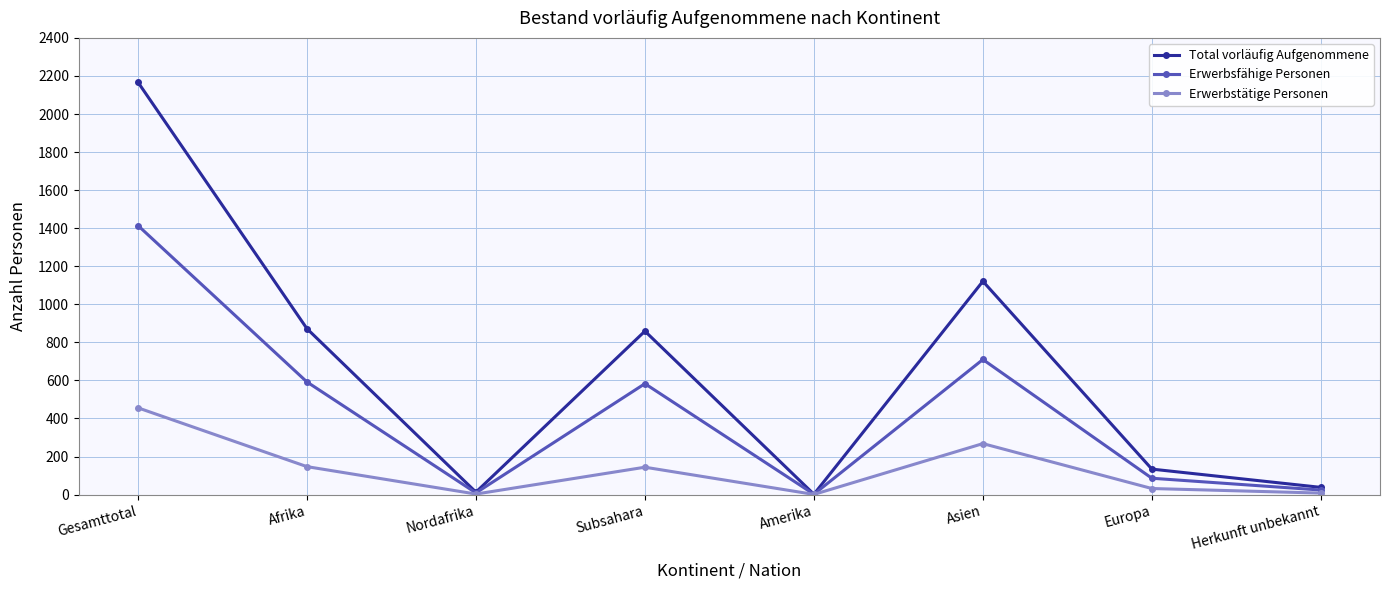

What is the label of the 6th point from the right?

Nordafrika